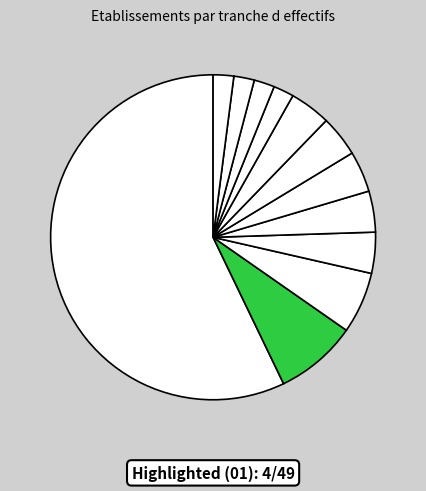

Does any single category account for the majority?

Yes